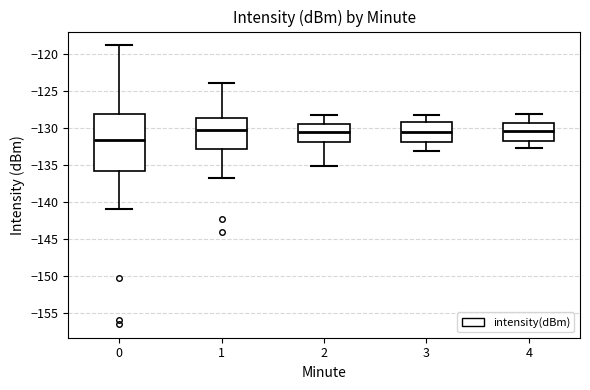

Where is the lower edge of the box at x = 4 on the y-axis? The values are not printed on the chart, so give them approximately, as read against the axis.

-131.5